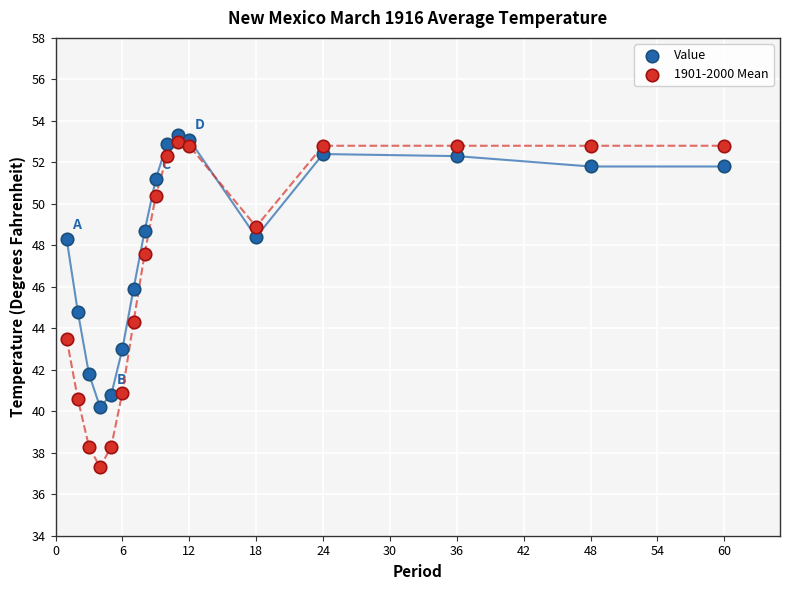

Across all data points, what is the range of Y values (max minus min)?

16.0